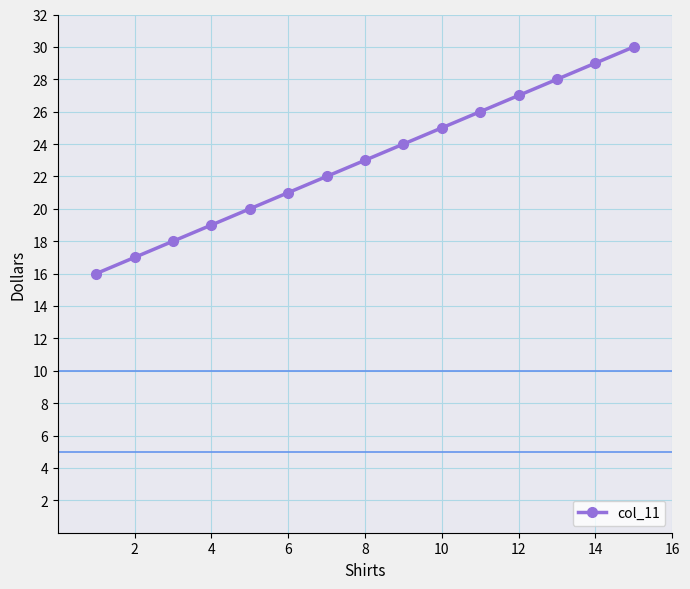

What is the difference between the maximum and minimum values?

14